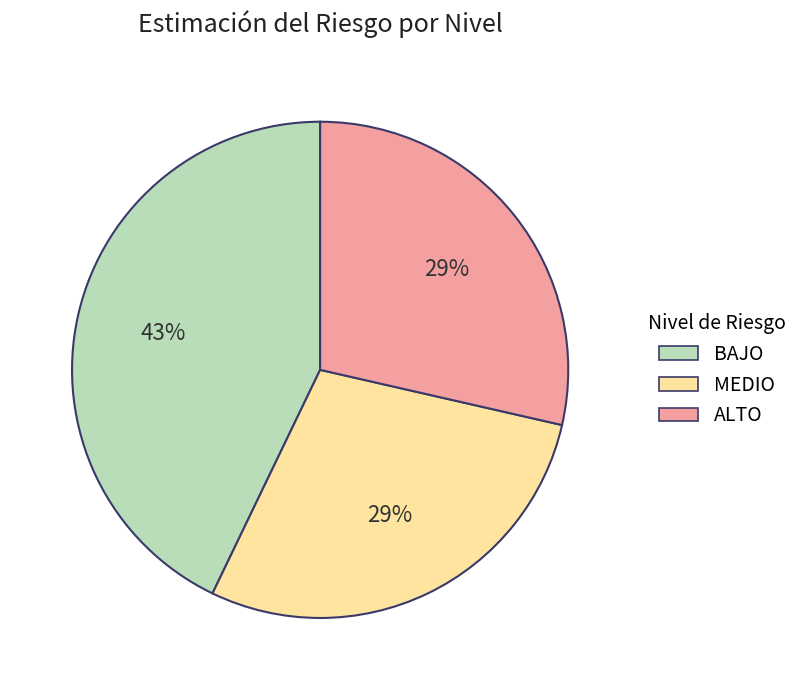

True or false: BAJO accounts for 43% of the total.

True